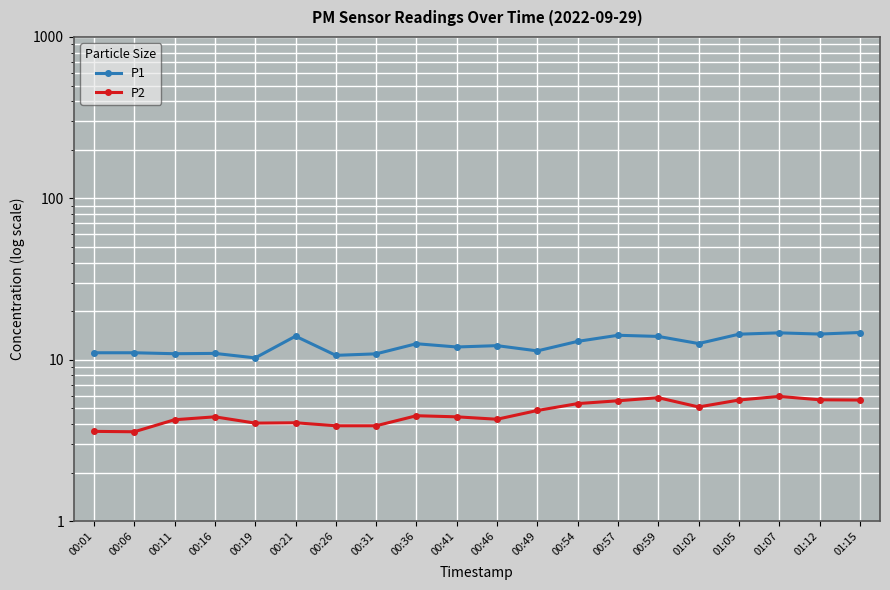

What is the total value across all series at 00:54?

18.4